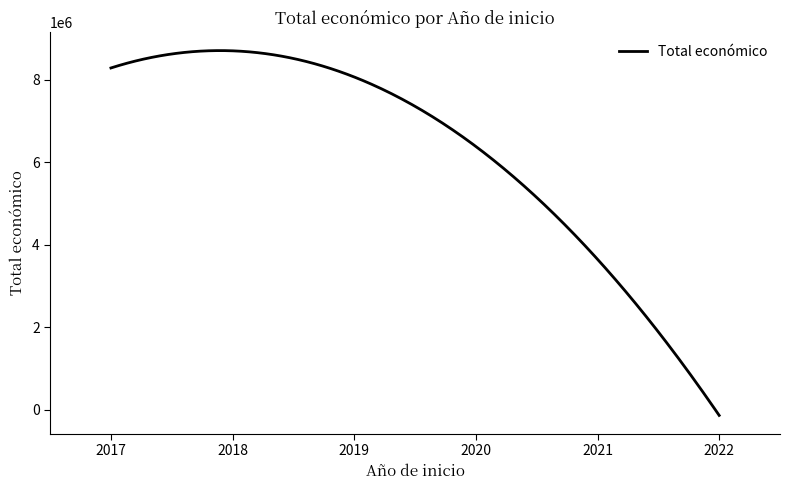

What is the maximum value shown in the chart?

8712008.9